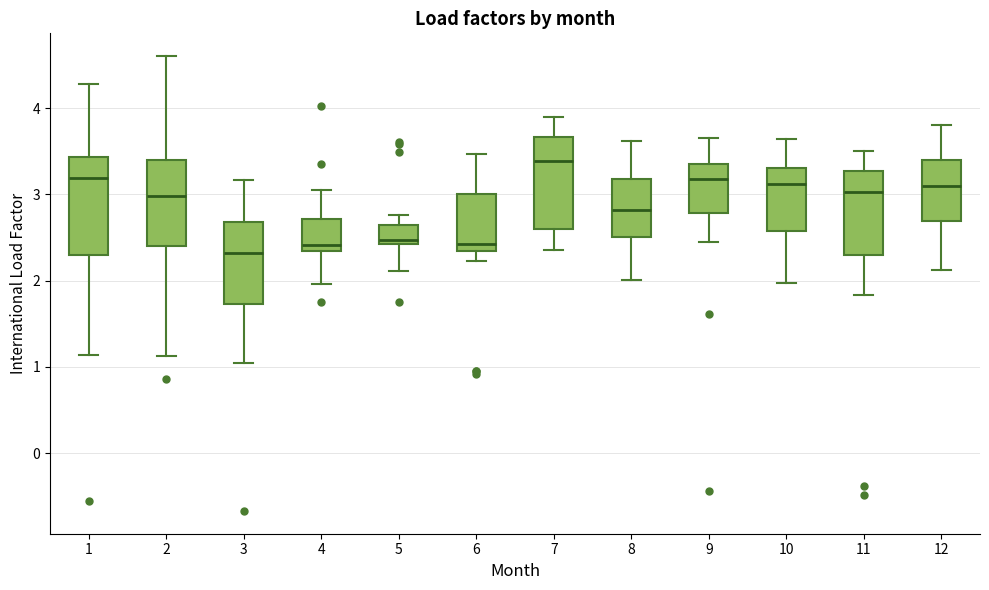

Where is the upper edge of the box at x = 2 on the y-axis? The values are not printed on the chart, so give them approximately, as read against the axis.

3.4